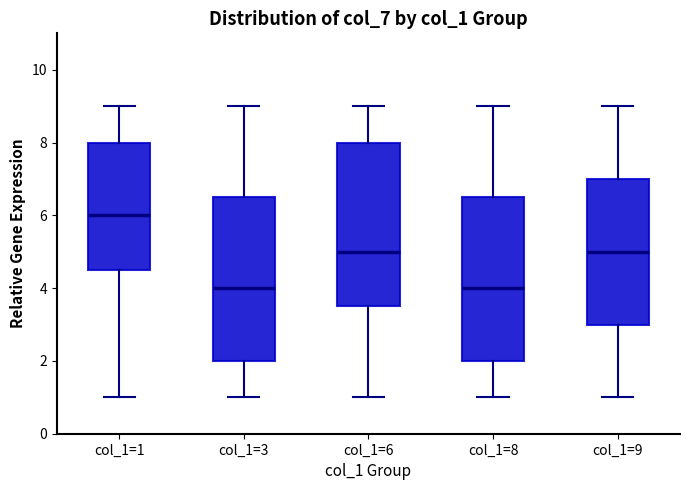

Where does the lower whisker of the box for col_1=8 end on the y-axis? The values are not printed on the chart, so give them approximately, as read against the axis.

1.0